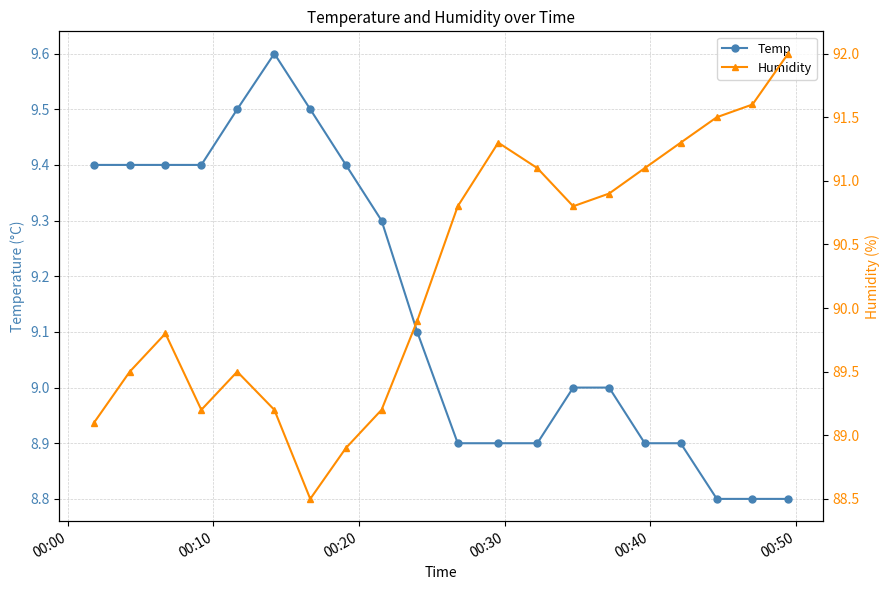

Which series has the largest range (max minus min)?

Humidity